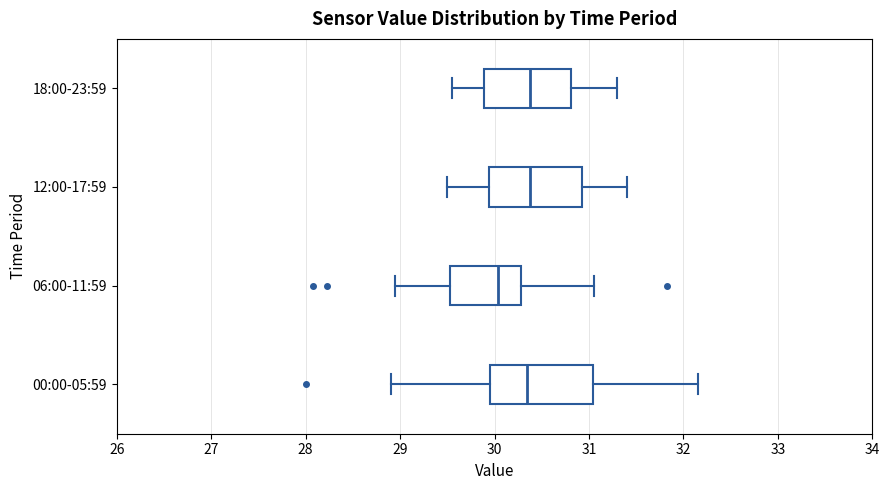

Reading bottom to top, transcribe this box plot: for each box, give where its median line is, the range the box spans, and where its two whiskers end, as read against the x-axis. The values are not printed on the chart, so give them approximately, as read against the axis.

00:00-05:59: median 30.3, box 29.9 to 31.0, whiskers 28.9 to 32.2
06:00-11:59: median 30.0, box 29.5 to 30.3, whiskers 29.0 to 31.1
12:00-17:59: median 30.4, box 29.9 to 30.9, whiskers 29.5 to 31.4
18:00-23:59: median 30.4, box 29.9 to 30.8, whiskers 29.6 to 31.3